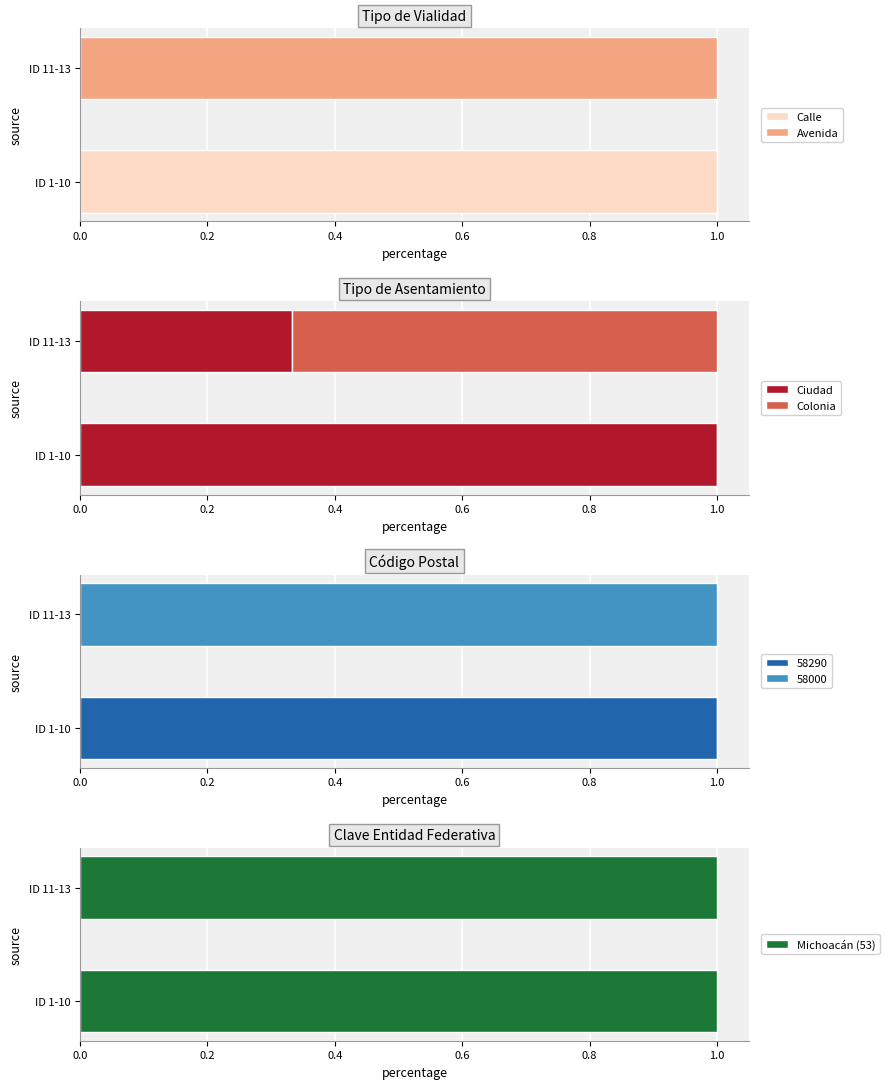

Is it true that Calle equals 1 at ID 11-13?

False